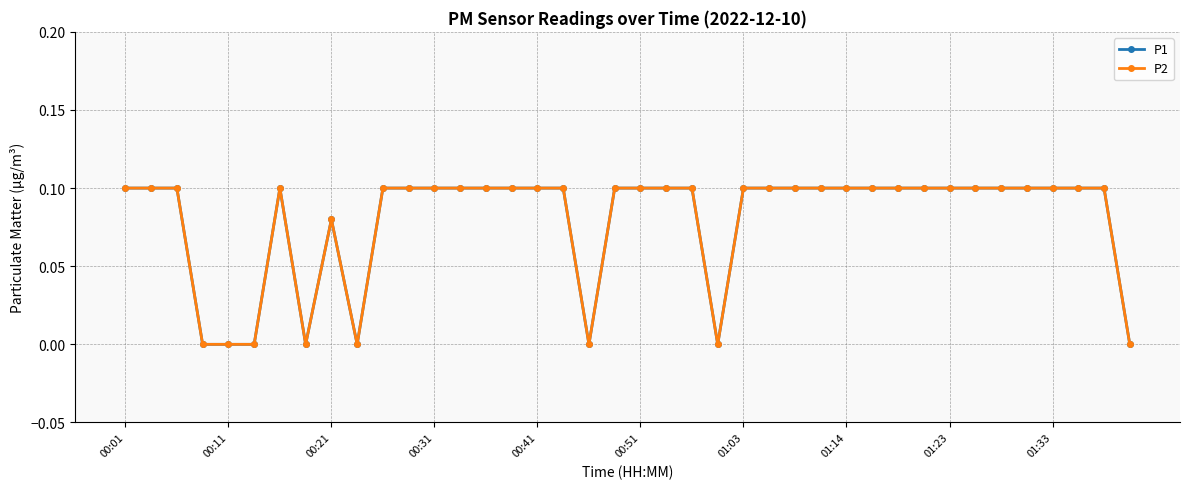

Does the chart have visible grid lines?

Yes